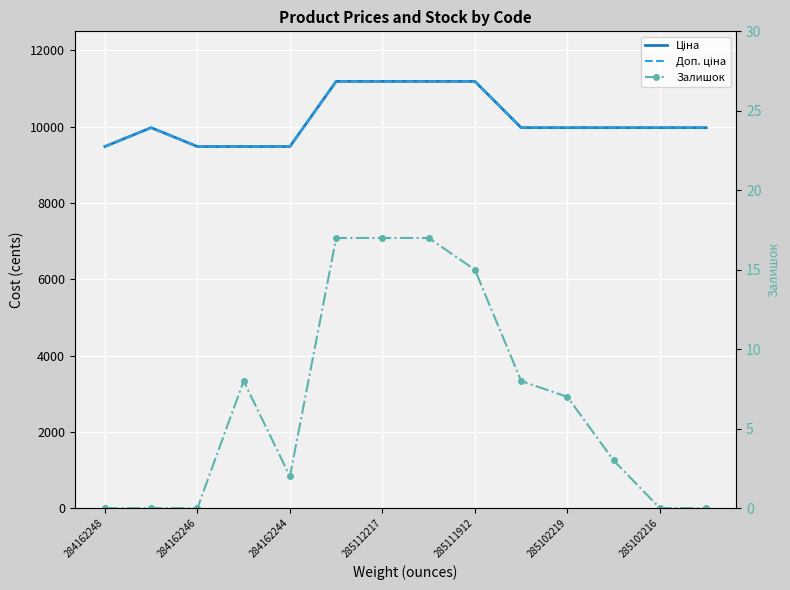

What is the maximum value shown in the chart?

11188.2